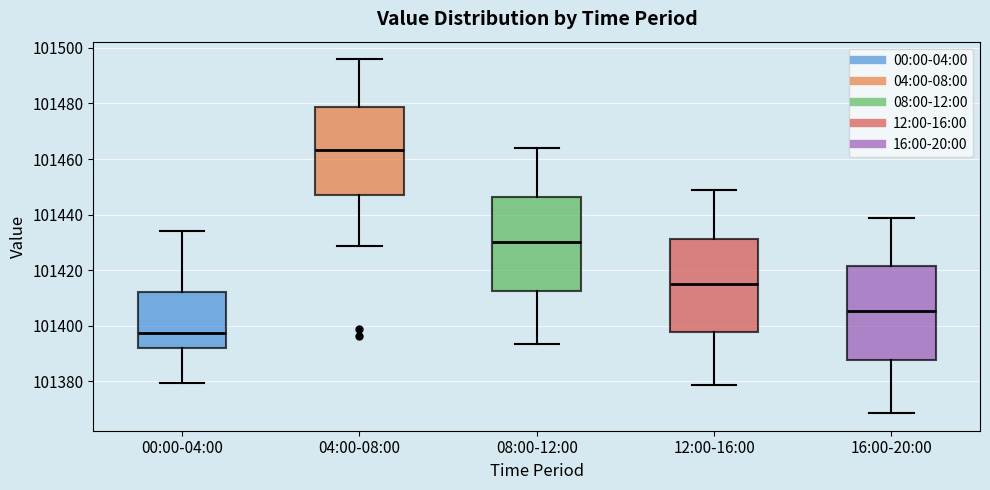

Reading left to right, transcribe this box plot: for each box, give where its median line is, the range the box spans, and where its two whiskers end, as read against the y-axis. The values are not printed on the chart, so give them approximately, as read against the axis.

00:00-04:00: median 101398, box 101392 to 101412, whiskers 101380 to 101434
04:00-08:00: median 101464, box 101446 to 101478, whiskers 101428 to 101496
08:00-12:00: median 101430, box 101412 to 101446, whiskers 101394 to 101464
12:00-16:00: median 101416, box 101398 to 101432, whiskers 101378 to 101448
16:00-20:00: median 101406, box 101388 to 101422, whiskers 101368 to 101438